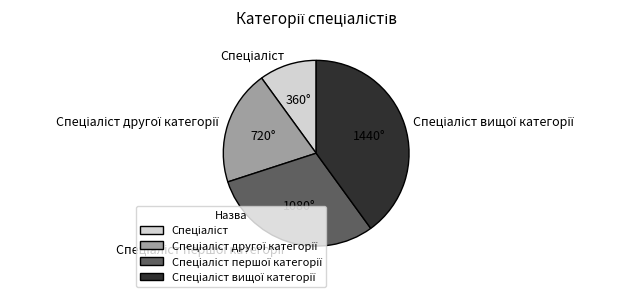

Is there any slice that represents more than half of the pie?

No